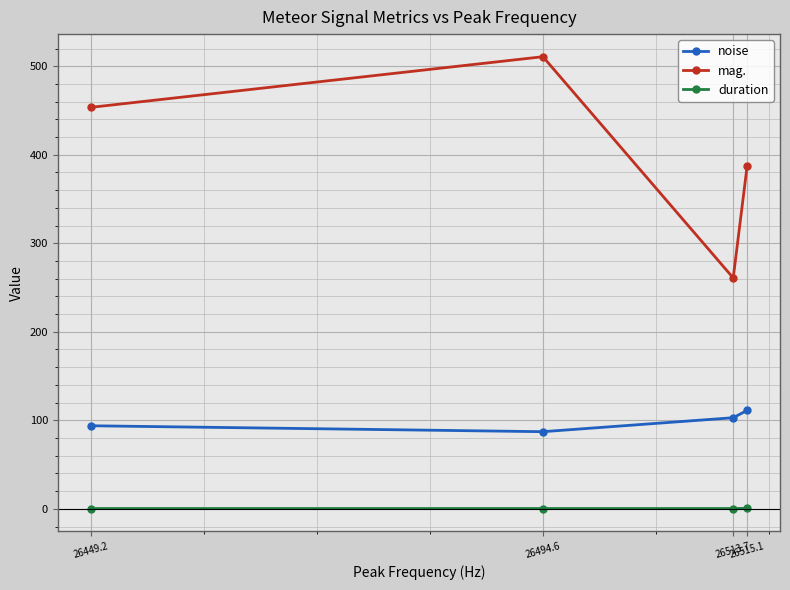

Which series changed the most between 26513.7 and 26494.6?

mag.